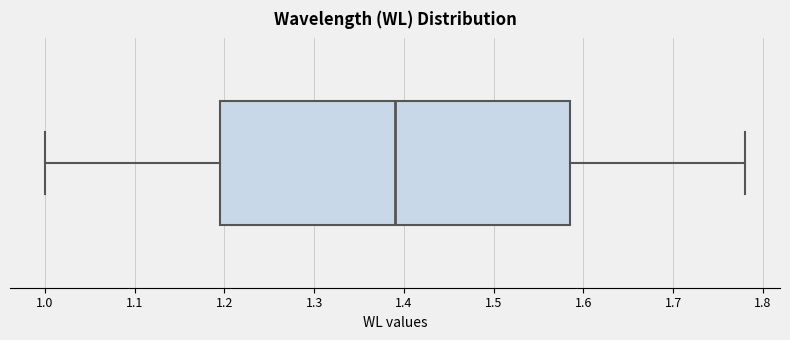

Read this box plot against the x-axis: the position of the median line, the range covered by the box, and the ends of both whiskers. The values are not printed on the chart, so give them approximately, as read against the axis.

median 1.39, box 1.20 to 1.59, whiskers 1.00 to 1.78